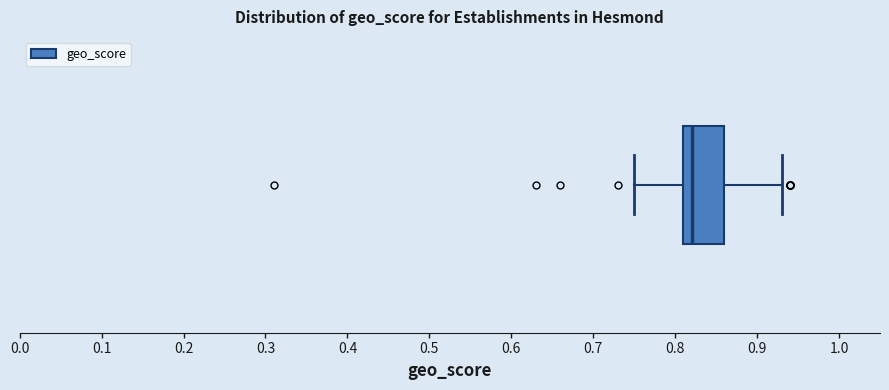

Read this box plot against the x-axis: the position of the median line, the range covered by the box, and the ends of both whiskers. The values are not printed on the chart, so give them approximately, as read against the axis.

median 0.82, box 0.81 to 0.86, whiskers 0.75 to 0.93